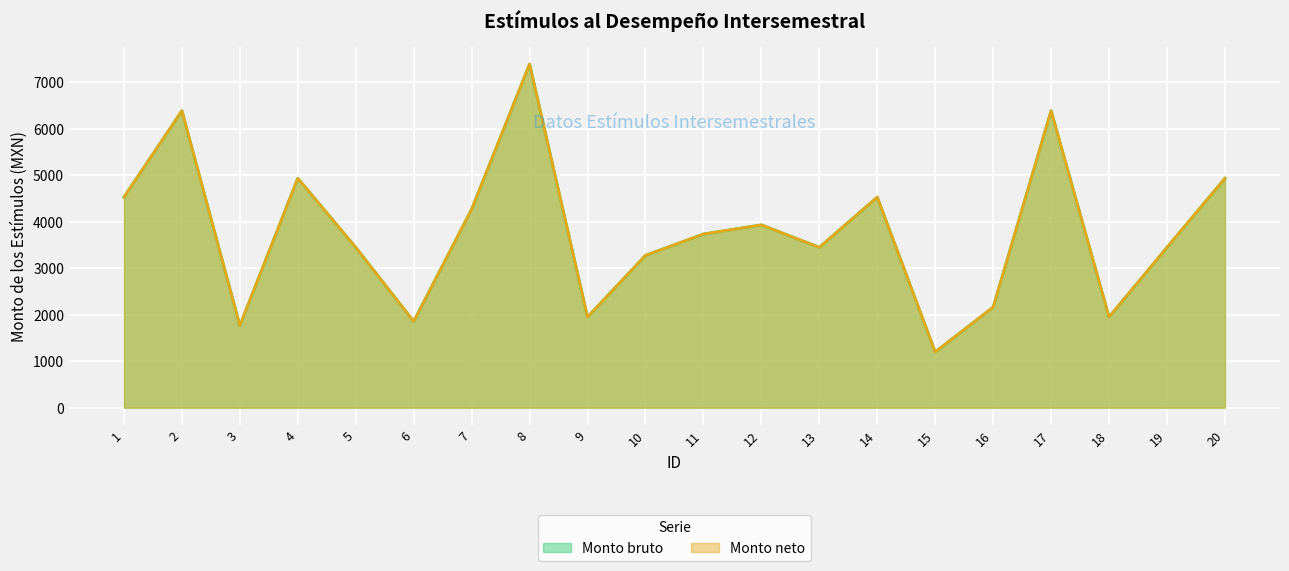

True or false: Monto bruto and Monto neto intersect in this chart.

False